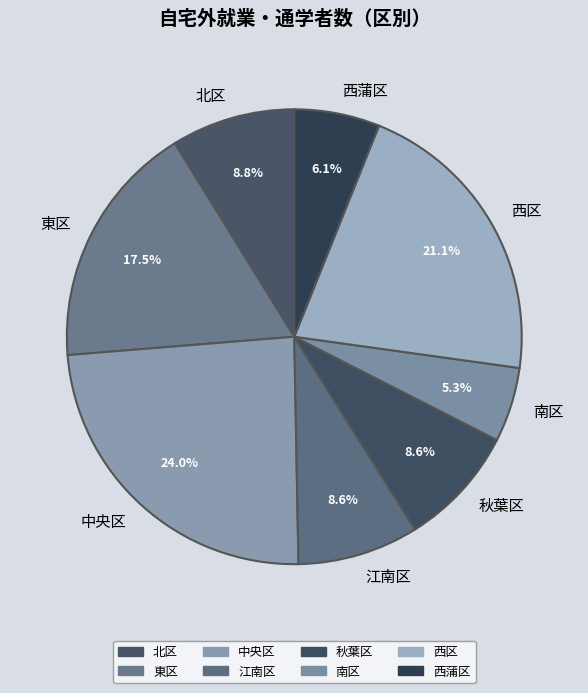

Approximately how many times larger is the value at 秋葉区 compared to 西蒲区?

1.4